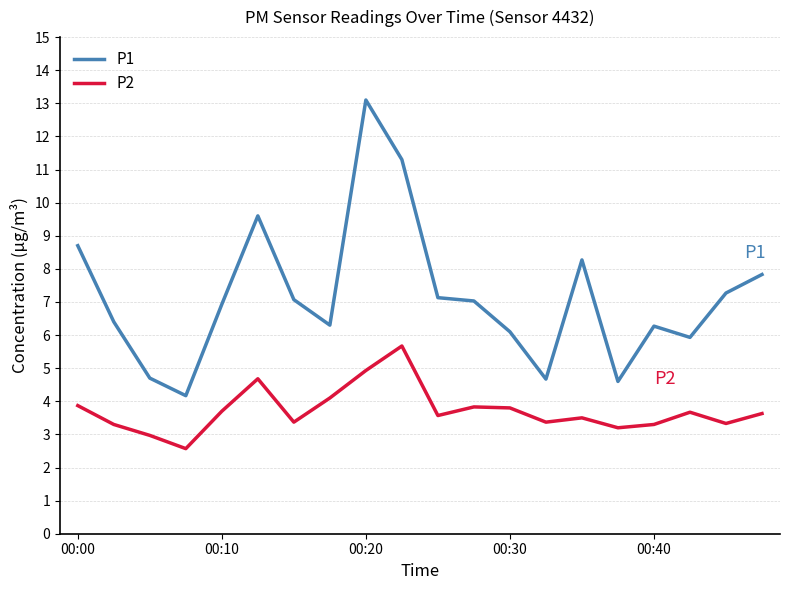

Which series has the largest total across all categories?

P1